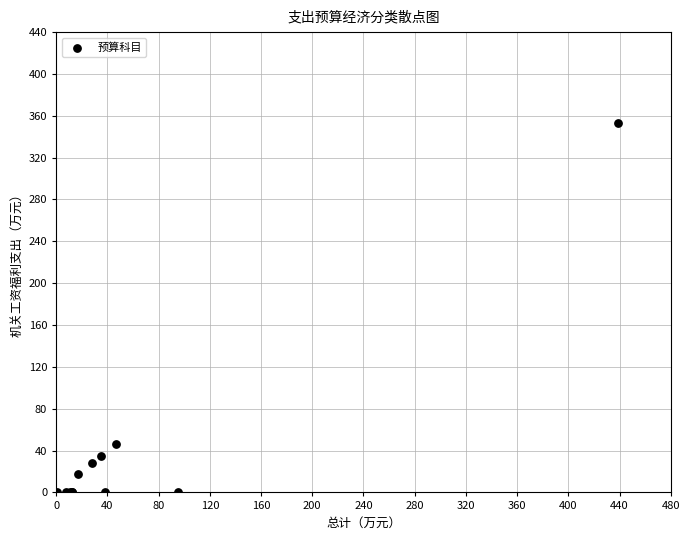

What Y value in the scatter plot is closest to 176?

46.4